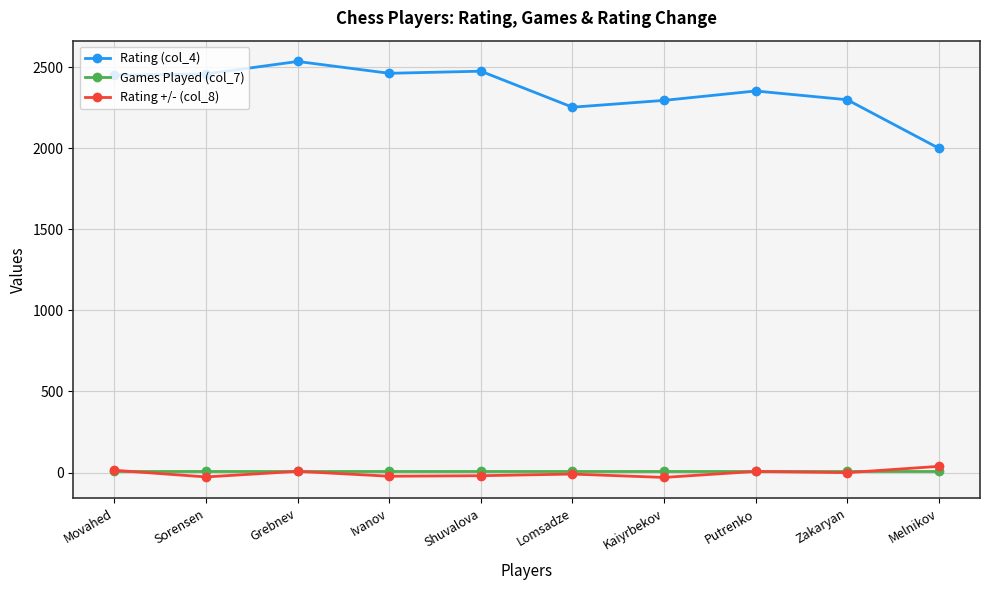

How many data points does each series have?

10